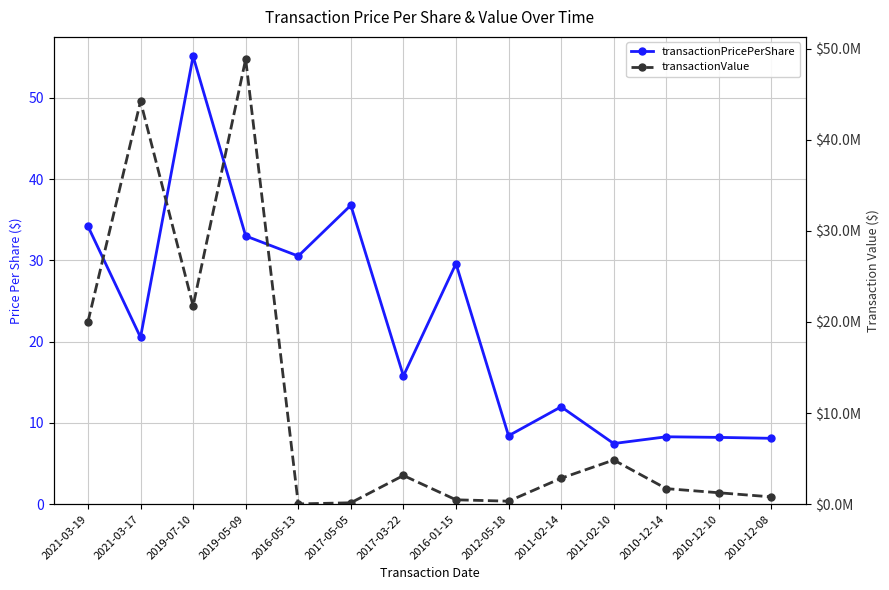

True or false: transactionPricePerShare and transactionValue intersect in this chart.

False